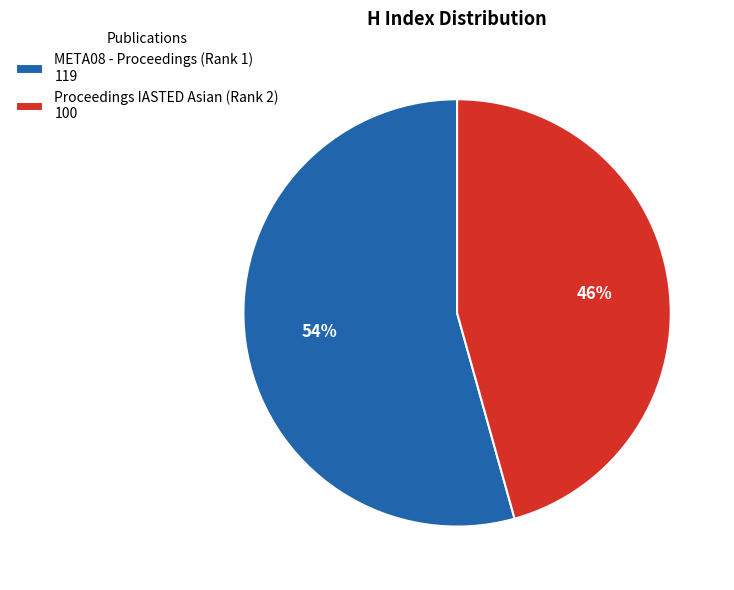

Is Proceedings IASTED Asian (Rank 2) the majority of the pie?

No